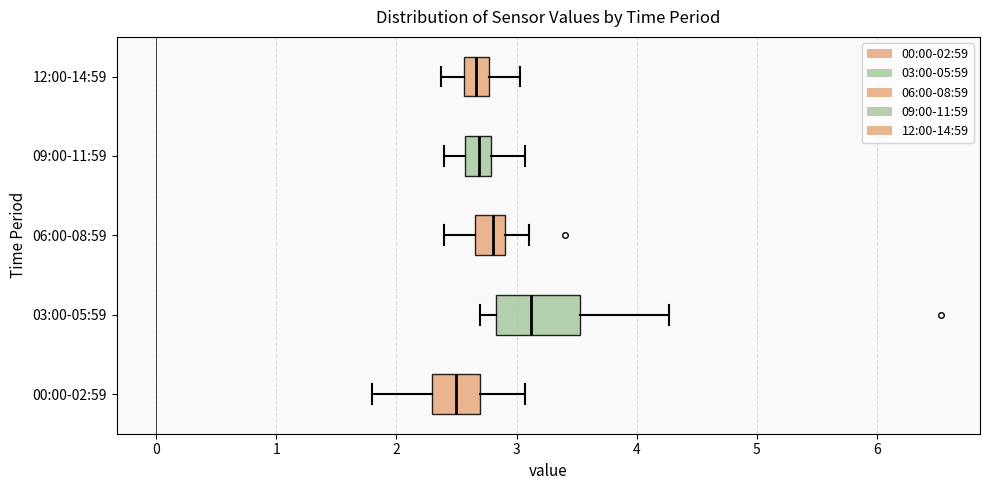

Which box has the furthest to the right median line?

03:00-05:59